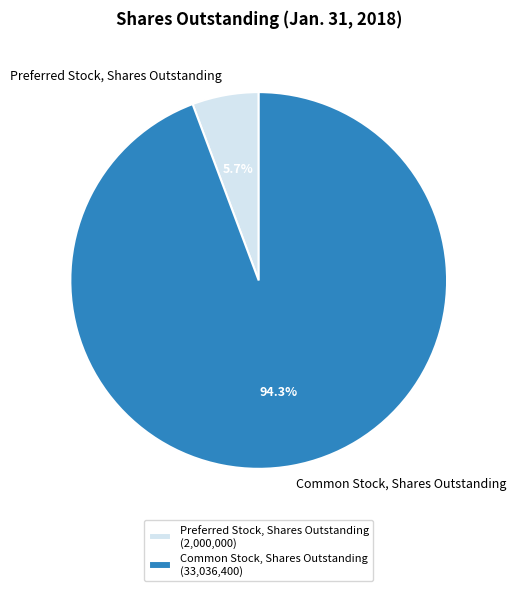

What percentage is NOT represented by Common Stock, Shares Outstanding?

5.7%